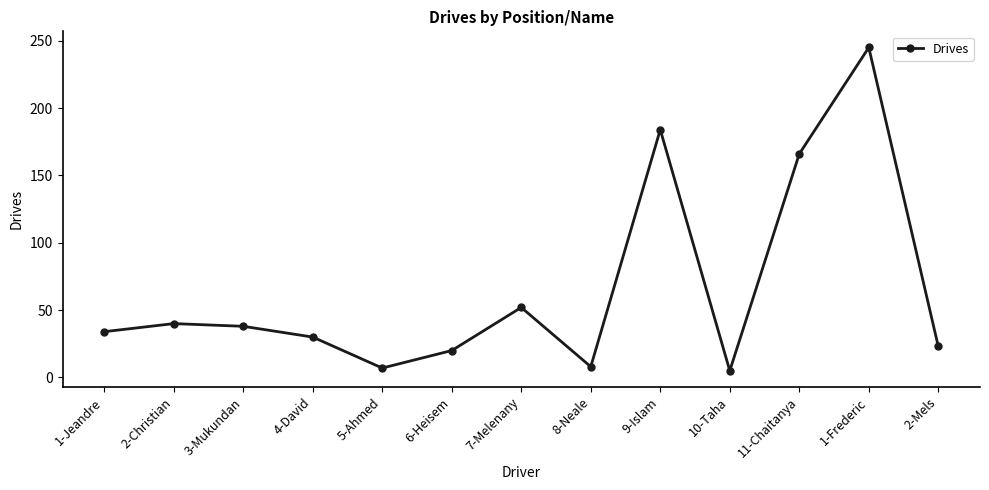

Where is the data nearest to the value 125?

11-Chaitanya